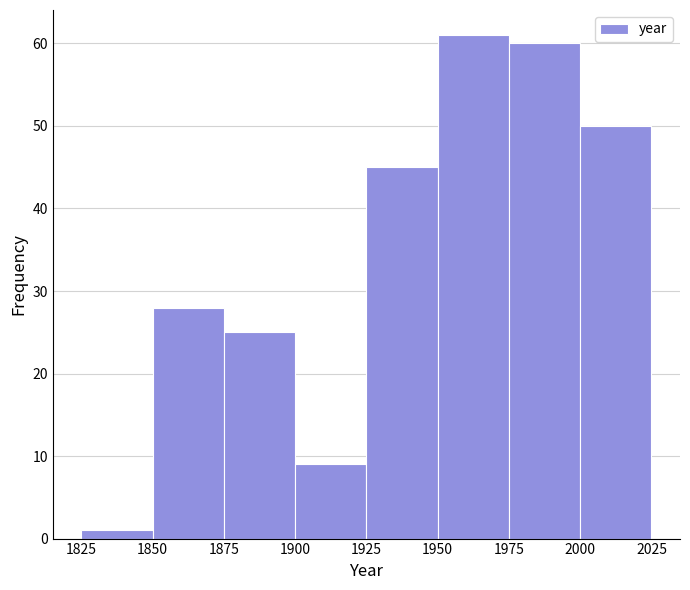

Reading left to right, transcribe this chart: for each bar, give the range it covers on the x-axis and its height. The values are not printed on the chart, so give them approximately, as read against the axis.

1825 to 1850: 1
1850 to 1875: 28
1875 to 1900: 25
1900 to 1925: 9
1925 to 1950: 45
1950 to 1975: 61
1975 to 2000: 60
2000 to 2025: 50